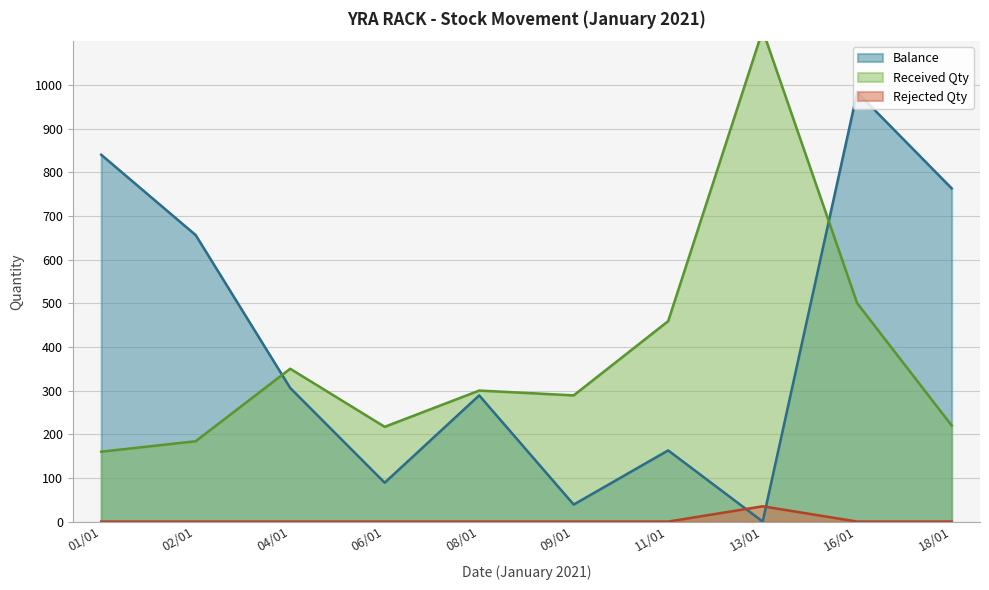

How many series are shown in this chart?

3